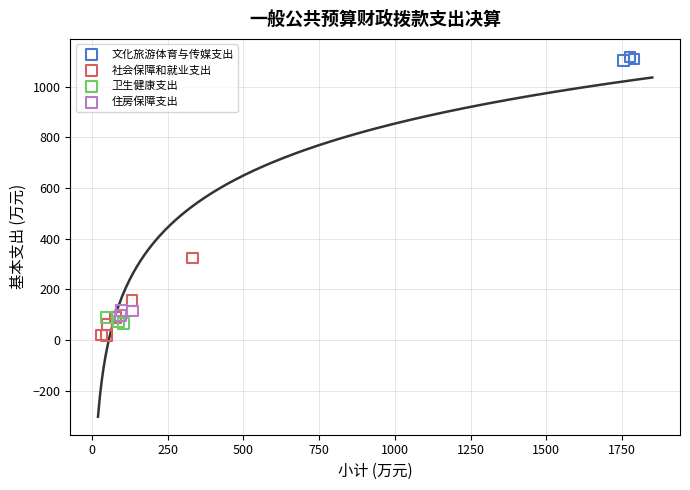

Which series contains the highest Y value?

文化旅游体育与传媒支出